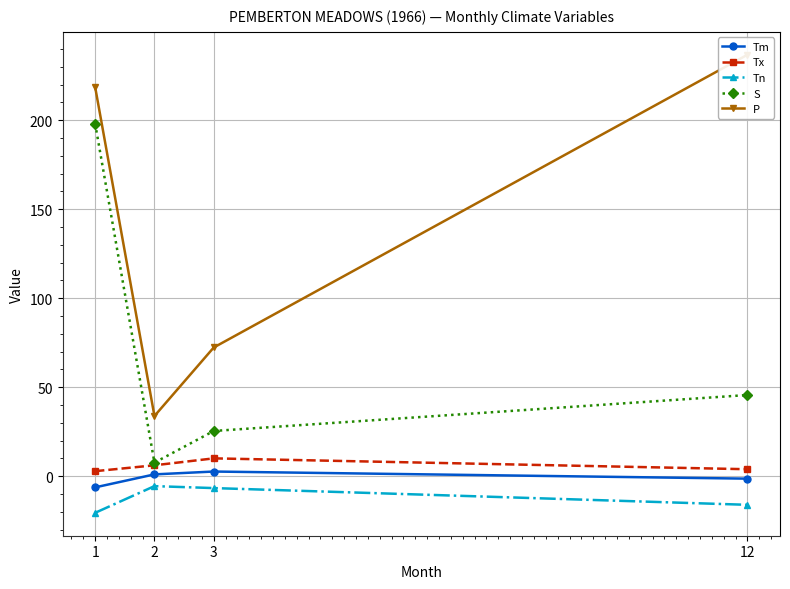

Which category has the highest value across all series?

12